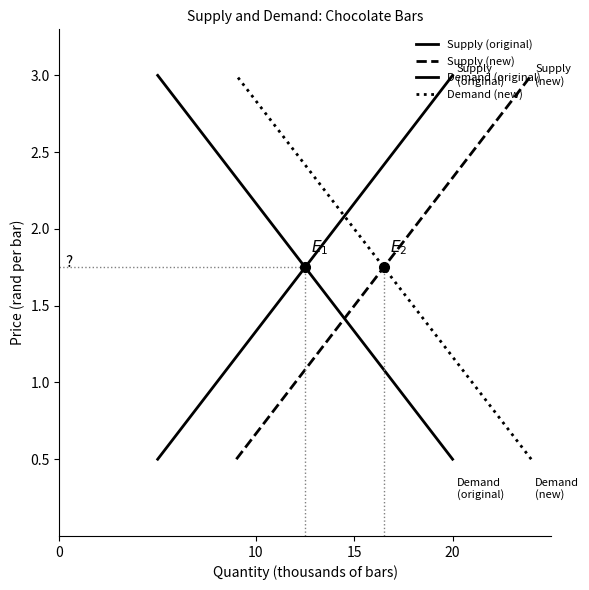

What position from the left is 0?

1